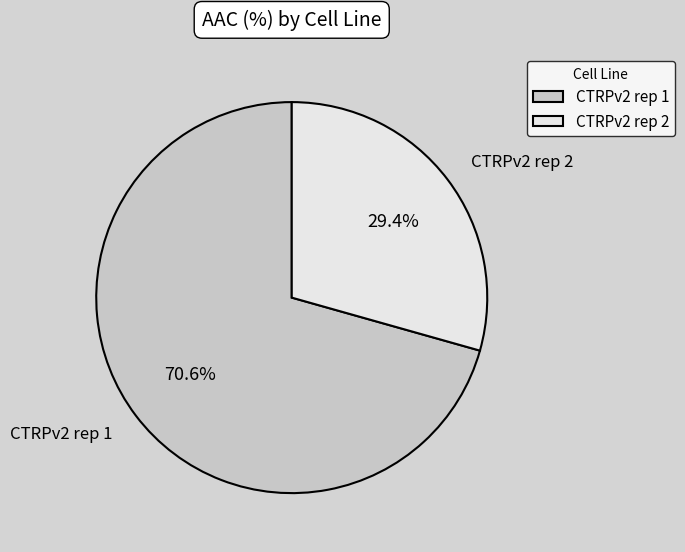

True or false: CTRPv2 rep 1 accounts for 79% of the total.

False